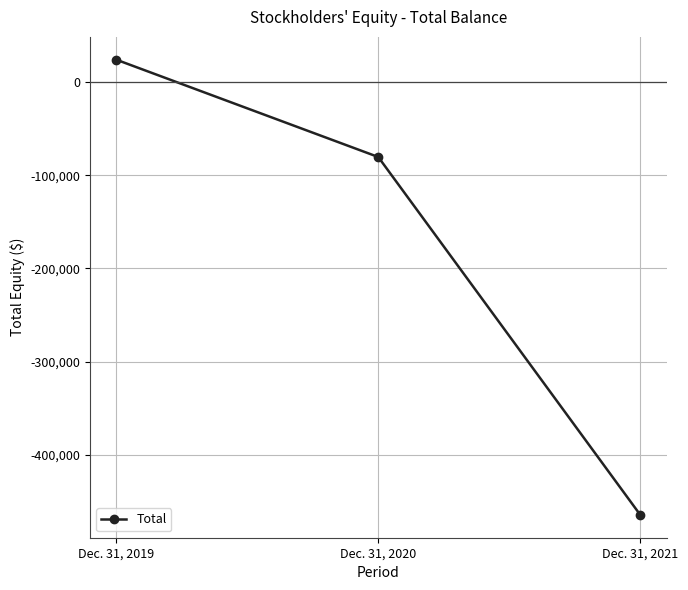

Rank the categories by value from lowest to highest.

Dec. 31, 2021, Dec. 31, 2020, Dec. 31, 2019